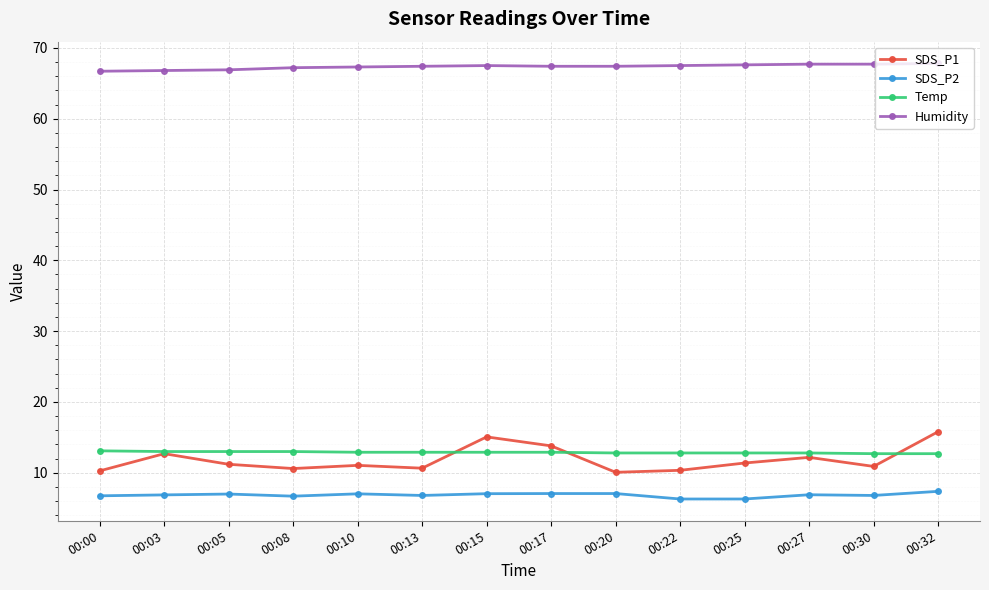

What is the total value across all series at 00:05?

98.1